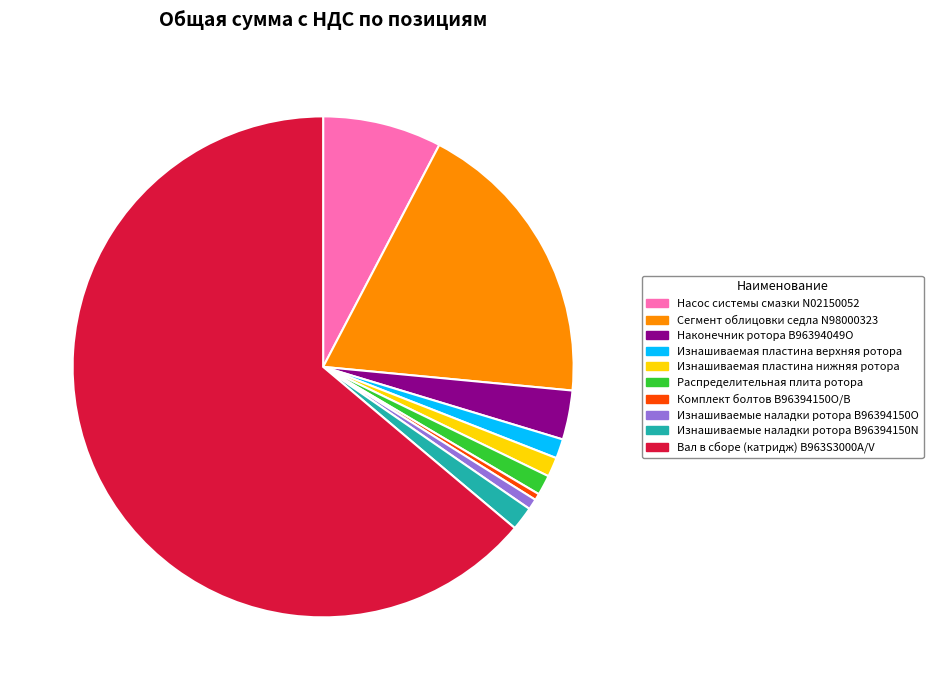

Which slice is the largest?

Вал в сборе (катридж) B963S3000A/V